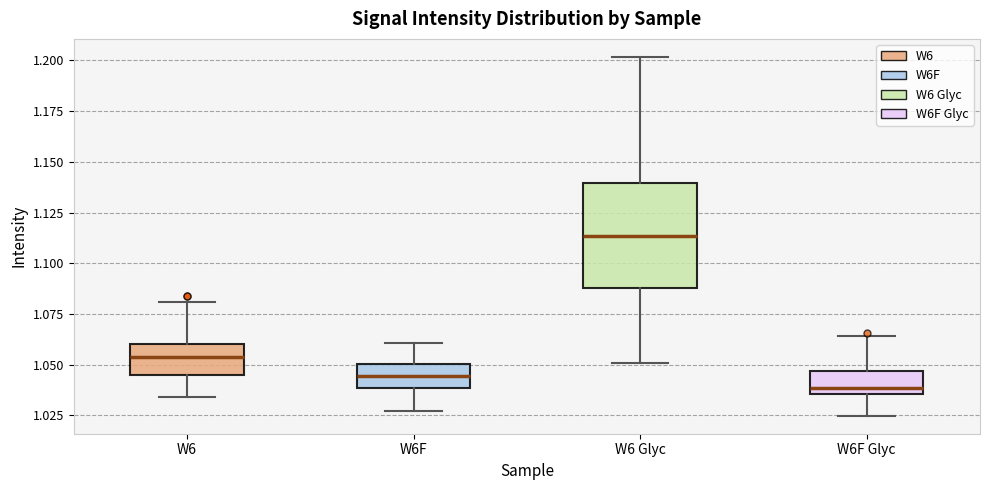

Reading left to right, read every box against the y-axis: the position of its median line, the range the box covers, and the ends of its whiskers. The values are not printed on the chart, so give them approximately, as read against the axis.

W6: median 1.055, box 1.045 to 1.060, whiskers 1.035 to 1.080
W6F: median 1.045, box 1.040 to 1.050, whiskers 1.025 to 1.060
W6 Glyc: median 1.115, box 1.090 to 1.140, whiskers 1.050 to 1.200
W6F Glyc: median 1.040, box 1.035 to 1.045, whiskers 1.025 to 1.065